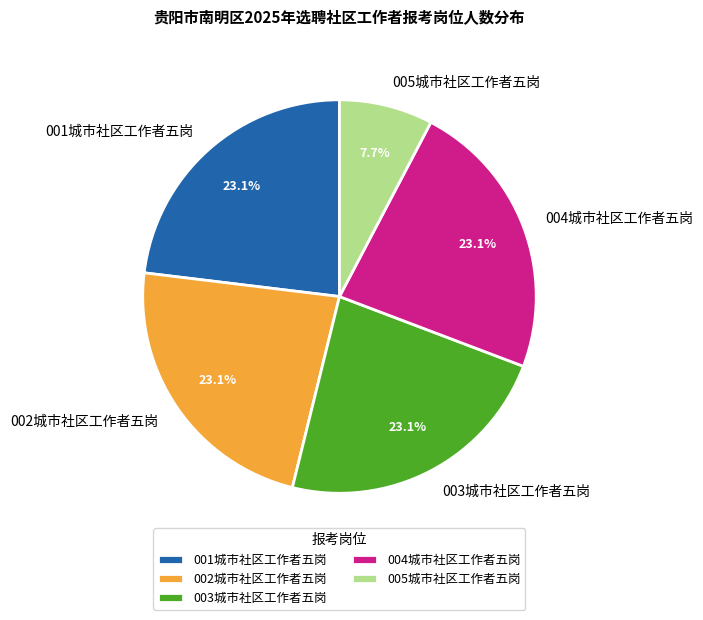

What is the ratio of the value at 004城市社区工作者五岗 to the value at 002城市社区工作者五岗?

1.0